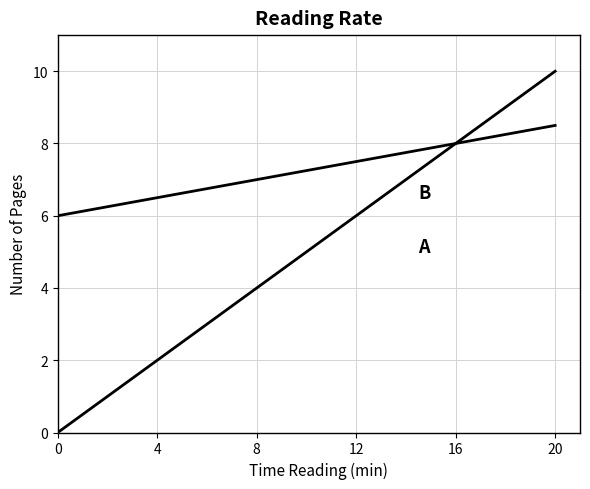

How many lines are shown in the chart?

2